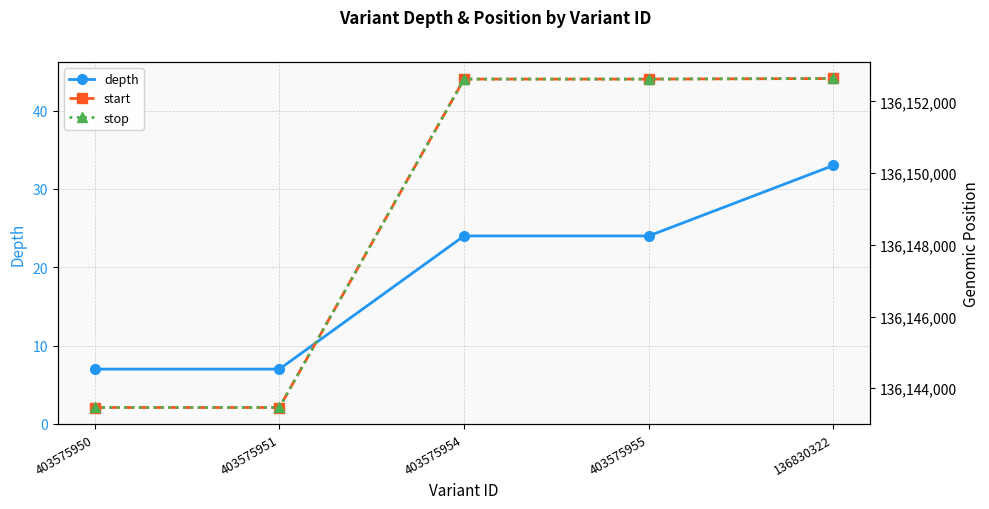

How many values in the stop series are below 136152625?

2